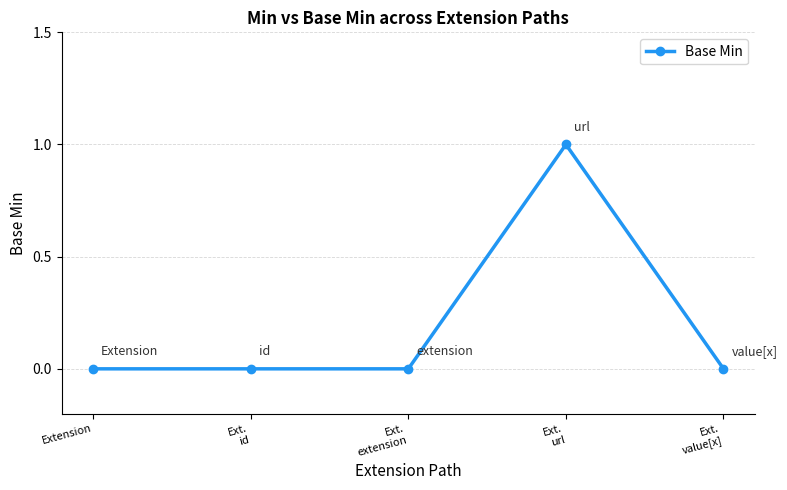

True or false: there are more than 2 points higher than both neighbors.

False